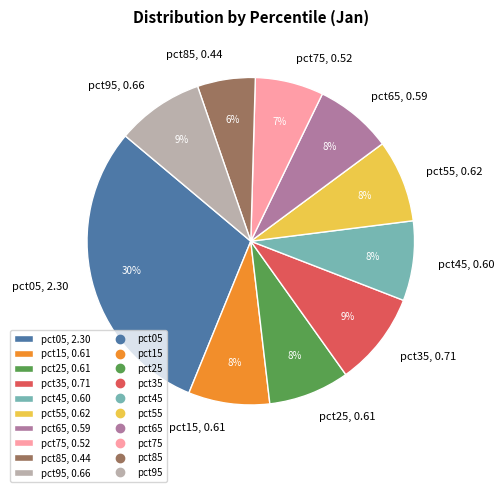

True or false: pct85 accounts for 6% of the total.

True